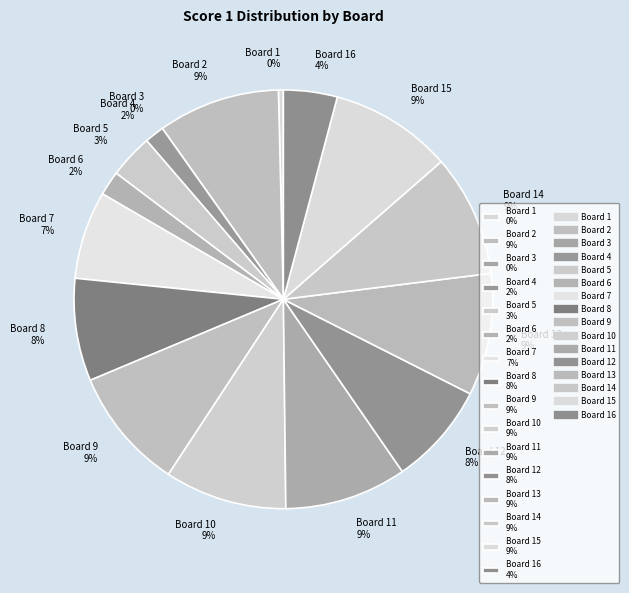

To the nearest percent, what is the average slice percentage?

6%